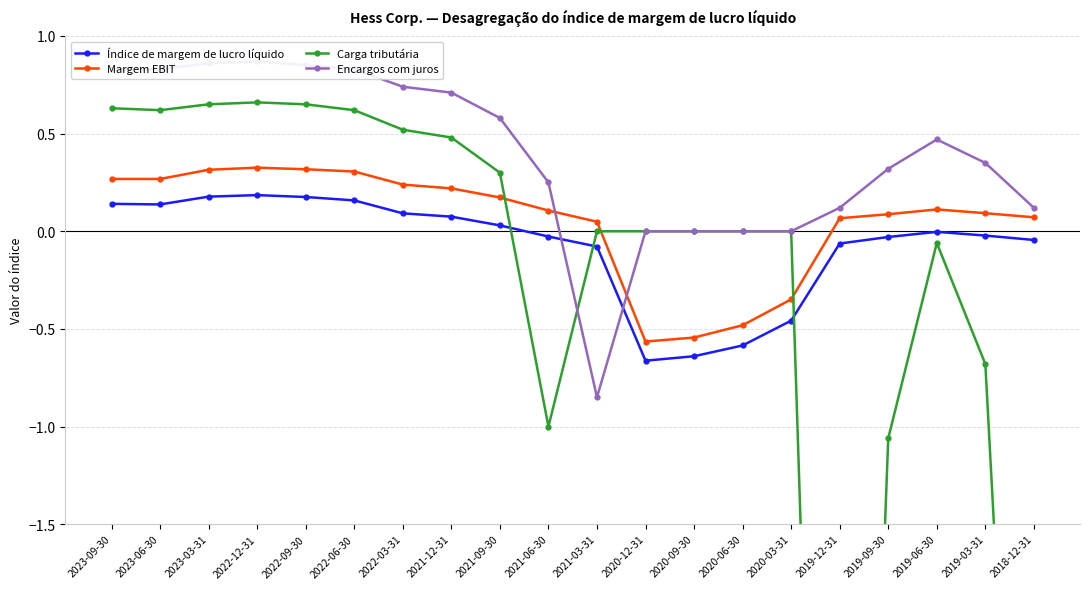

Reading left to right, list all the values displayed in this chart.

Índice de margem de lucro líquido: 2023-09-30=0.1	2023-06-30=0.1	2023-03-31=0.2	2022-12-31=0.2	2022-09-30=0.2	2022-06-30=0.2	2022-03-31=0.1	2021-12-31=0.1	2021-09-30=0.0	2021-06-30=-0.0	2021-03-31=-0.1	2020-12-31=-0.7	2020-09-30=-0.6	2020-06-30=-0.6	2020-03-31=-0.5	2019-12-31=-0.1	2019-09-30=-0.0	2019-06-30=-0.0	2019-03-31=-0.0	2018-12-31=-0.0
Margem EBIT: 2023-09-30=0.3	2023-06-30=0.3	2023-03-31=0.3	2022-12-31=0.3	2022-09-30=0.3	2022-06-30=0.3	2022-03-31=0.2	2021-12-31=0.2	2021-09-30=0.2	2021-06-30=0.1	2021-03-31=0.0	2020-12-31=-0.6	2020-09-30=-0.5	2020-06-30=-0.5	2020-03-31=-0.3	2019-12-31=0.1	2019-09-30=0.1	2019-06-30=0.1	2019-03-31=0.1	2018-12-31=0.1
Carga tributária: 2023-09-30=0.6	2023-06-30=0.6	2023-03-31=0.7	2022-12-31=0.7	2022-09-30=0.7	2022-06-30=0.6	2022-03-31=0.5	2021-12-31=0.5	2021-09-30=0.3	2021-06-30=-1.0	2021-03-31=0.0	2020-12-31=0.0	2020-09-30=0.0	2020-06-30=0.0	2020-03-31=0.0	2019-12-31=-7.7	2019-09-30=-1.1	2019-06-30=-0.1	2019-03-31=-0.7	2018-12-31=-5.3
Encargos com juros: 2023-09-30=0.8	2023-06-30=0.8	2023-03-31=0.9	2022-12-31=0.9	2022-09-30=0.8	2022-06-30=0.8	2022-03-31=0.7	2021-12-31=0.7	2021-09-30=0.6	2021-06-30=0.2	2021-03-31=-0.8	2020-12-31=0.0	2020-09-30=0.0	2020-06-30=0.0	2020-03-31=0.0	2019-12-31=0.1	2019-09-30=0.3	2019-06-30=0.5	2019-03-31=0.3	2018-12-31=0.1